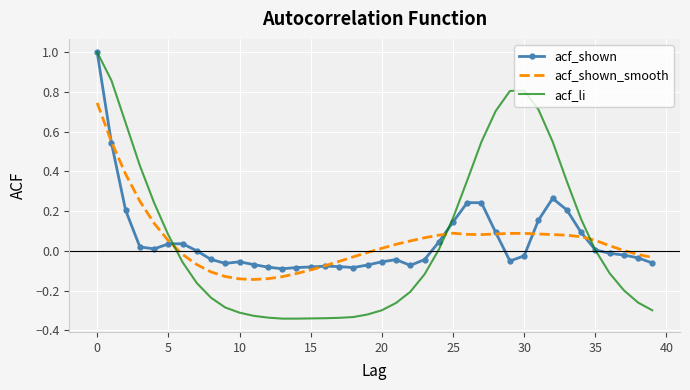

Which series has the widest spread of values?

acf_li